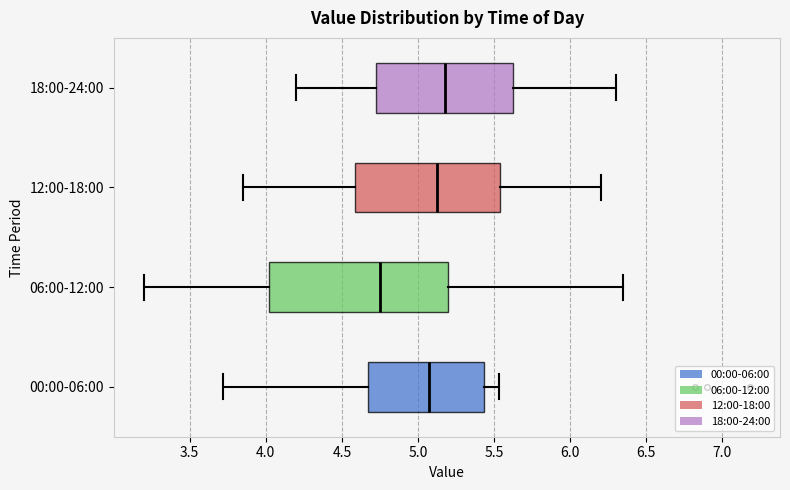

Which box's median line is the furthest to the left?

06:00-12:00